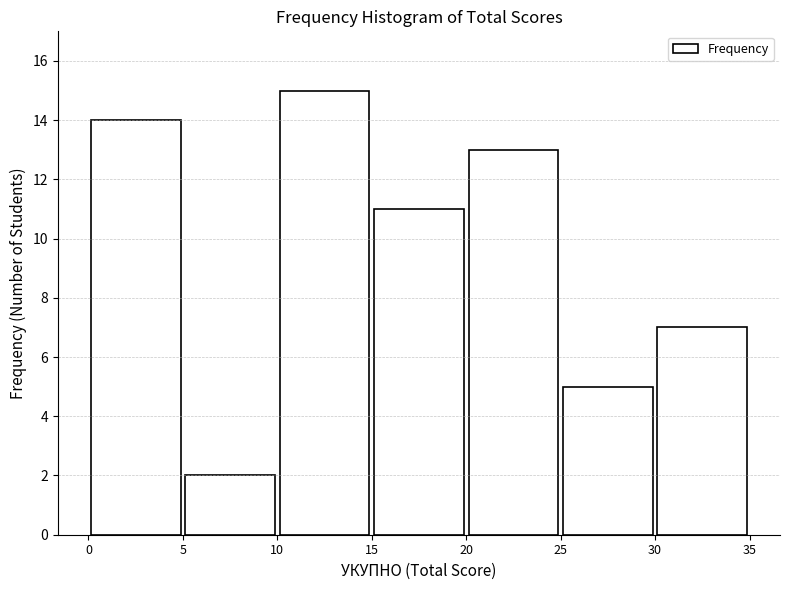

Reading left to right, transcribe this chart: for each bar, give the range it covers on the x-axis and its height. The values are not printed on the chart, so give them approximately, as read against the axis.

0 to 5: 14
5 to 10: 2
10 to 15: 15
15 to 20: 11
20 to 25: 13
25 to 30: 5
30 to 35: 7